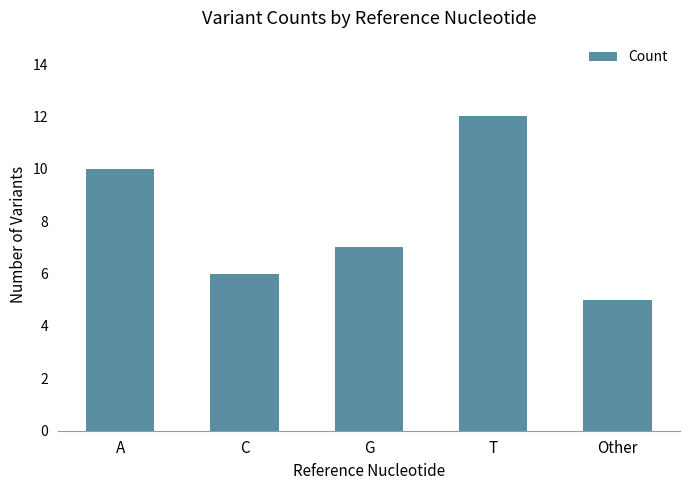

Between C and G, which is larger?

G